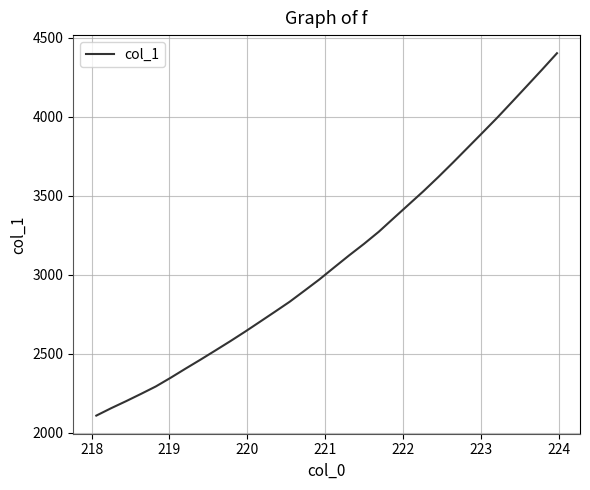

What is the maximum value shown in the chart?

4401.5